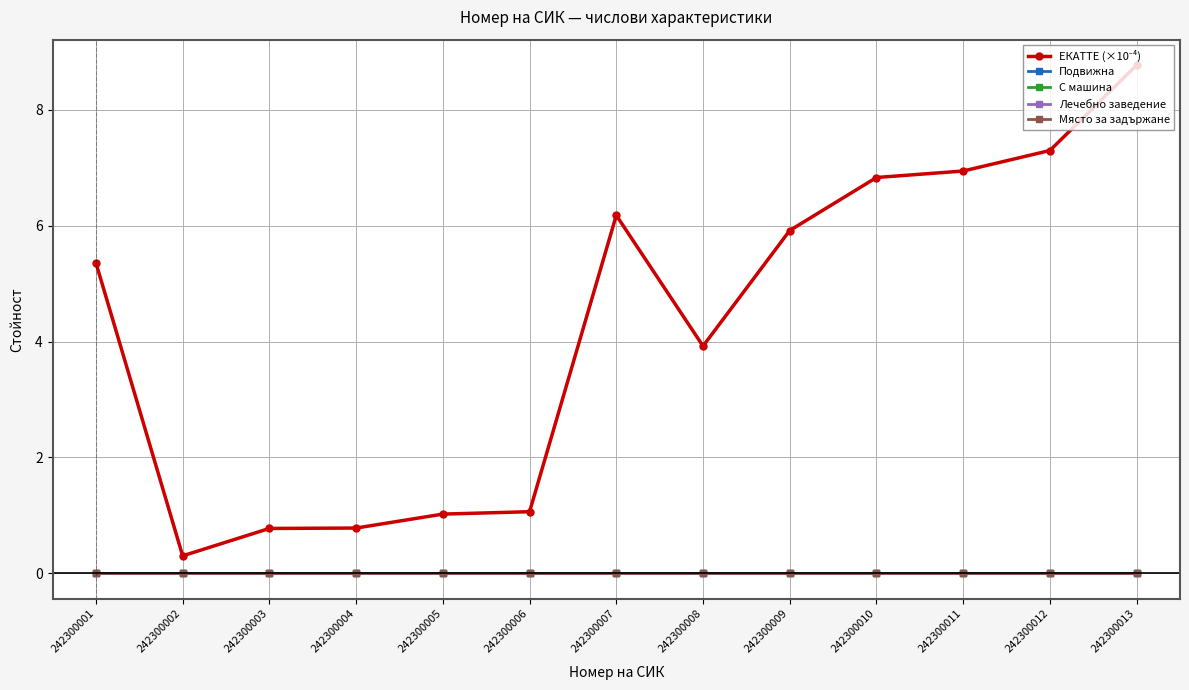

Does the chart have visible grid lines?

Yes